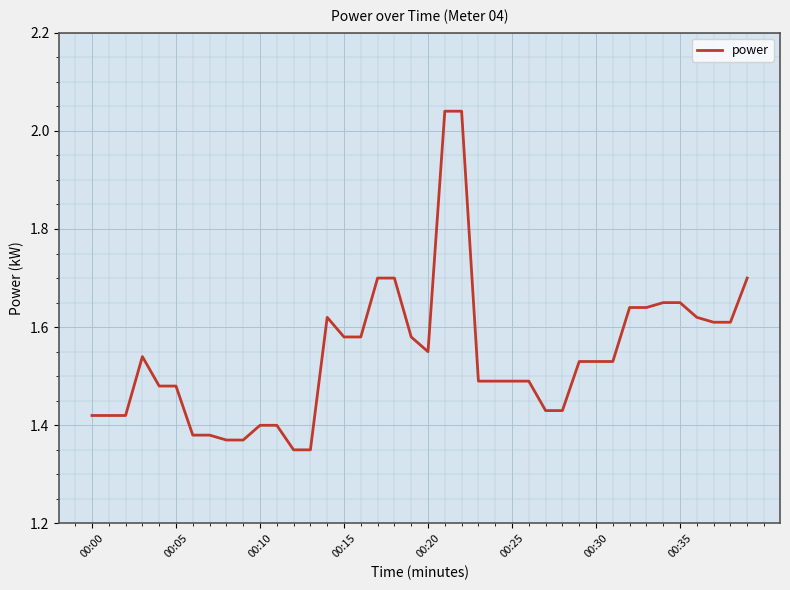

How many categories are shown in the chart?

40